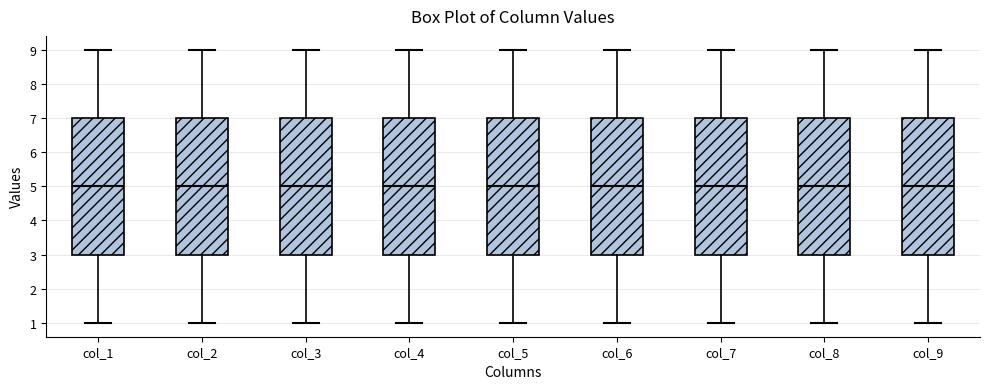

Reading left to right, read every box against the y-axis: the position of its median line, the range the box covers, and the ends of its whiskers. The values are not printed on the chart, so give them approximately, as read against the axis.

col_1: median 5, box 3 to 7, whiskers 1 to 9
col_2: median 5, box 3 to 7, whiskers 1 to 9
col_3: median 5, box 3 to 7, whiskers 1 to 9
col_4: median 5, box 3 to 7, whiskers 1 to 9
col_5: median 5, box 3 to 7, whiskers 1 to 9
col_6: median 5, box 3 to 7, whiskers 1 to 9
col_7: median 5, box 3 to 7, whiskers 1 to 9
col_8: median 5, box 3 to 7, whiskers 1 to 9
col_9: median 5, box 3 to 7, whiskers 1 to 9